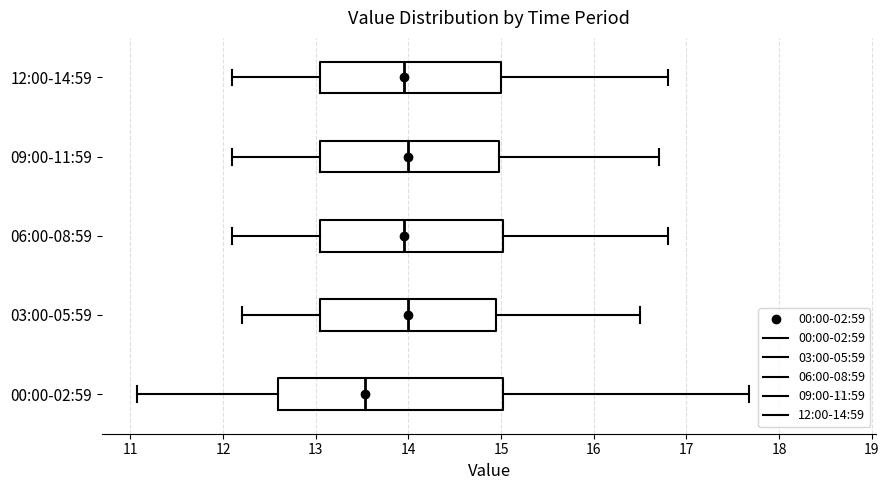

Comparing the boxes themselves (not the whiskers), which one is the widest?

00:00-02:59